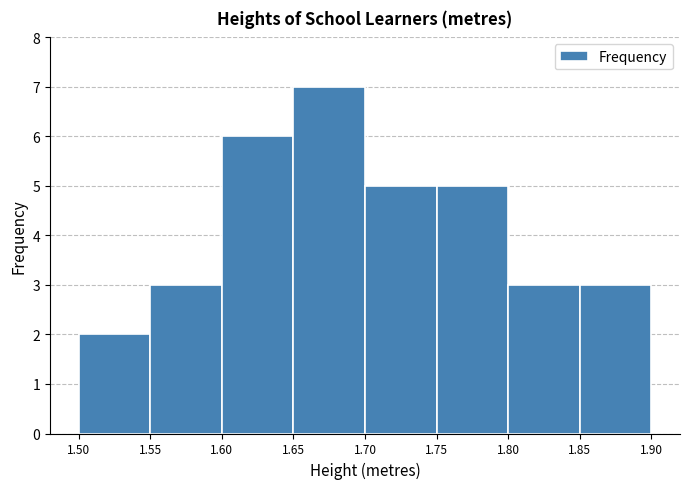

How tall is the bar that spans 1.65 to 1.70 on the x-axis? The values are not printed on the chart, so give them approximately, as read against the axis.

7